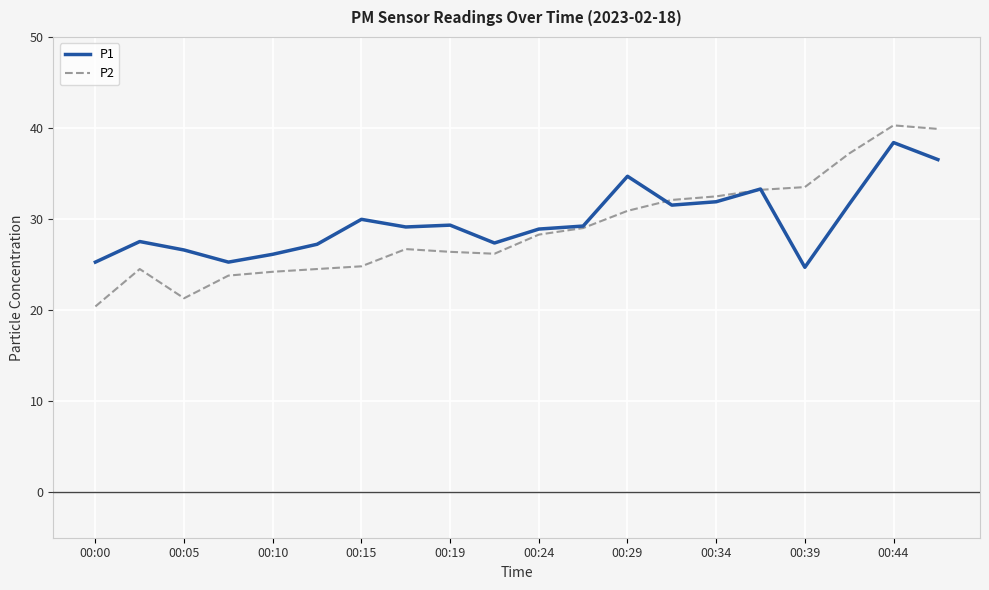

What is the lowest value of the P1 series?

24.7